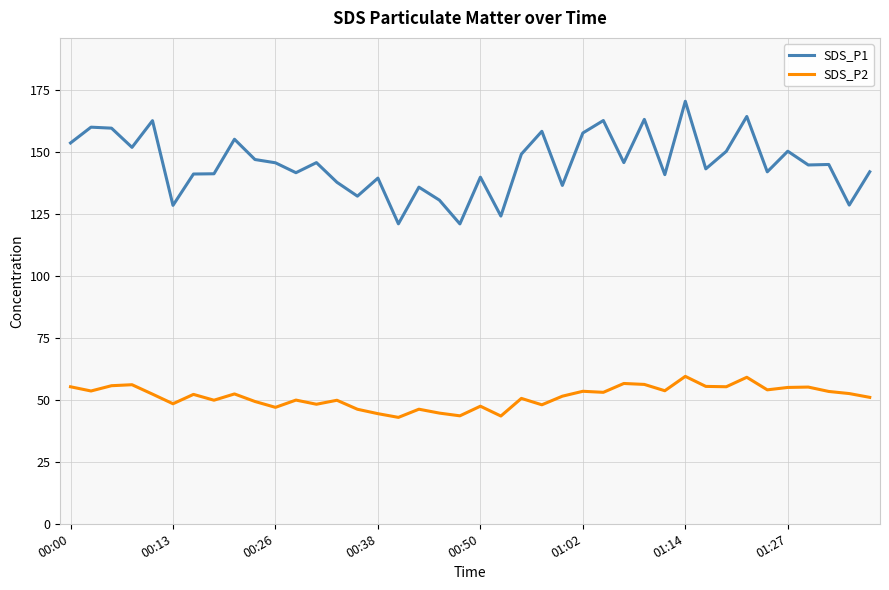

What is the difference between the maximum and minimum values in the SDS_P1 series?

49.5